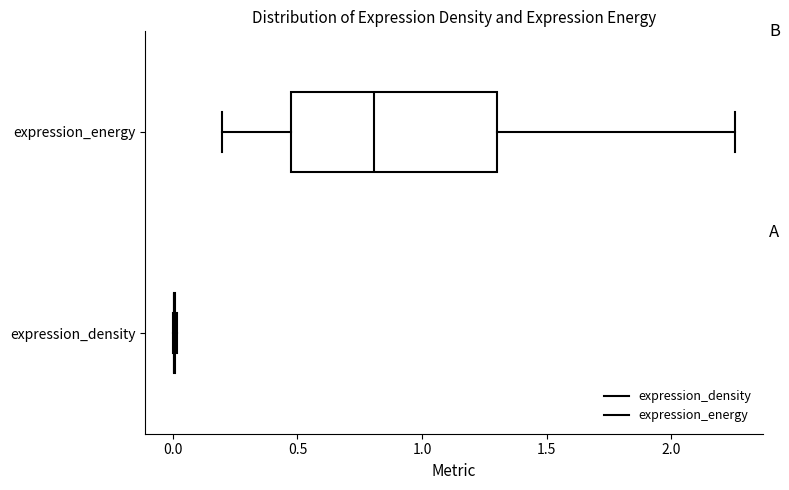

Comparing the boxes themselves (not the whiskers), which one is the widest?

expression_energy